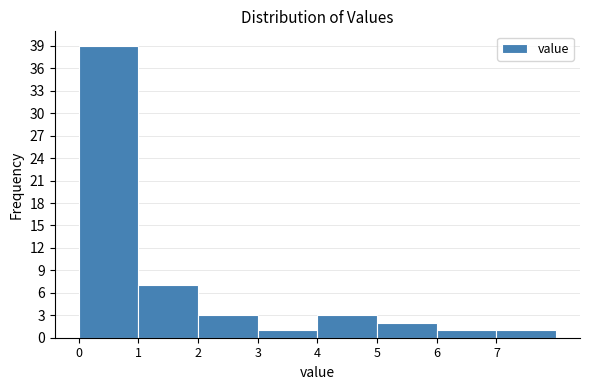

What is the height of the bar covering 4 to 5 on the x-axis? The values are not printed on the chart, so give them approximately, as read against the axis.

3